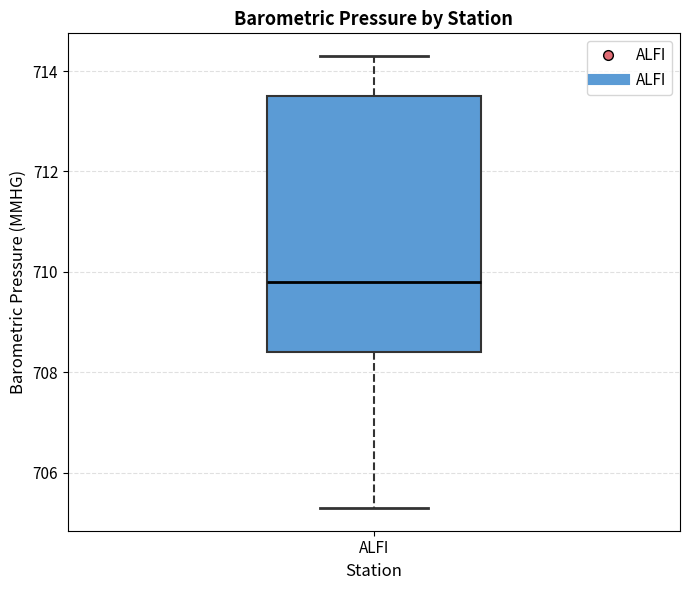

Read this box plot against the y-axis: the position of the median line, the range covered by the box, and the ends of both whiskers. The values are not printed on the chart, so give them approximately, as read against the axis.

median 709.8, box 708.4 to 713.6, whiskers 705.4 to 714.4